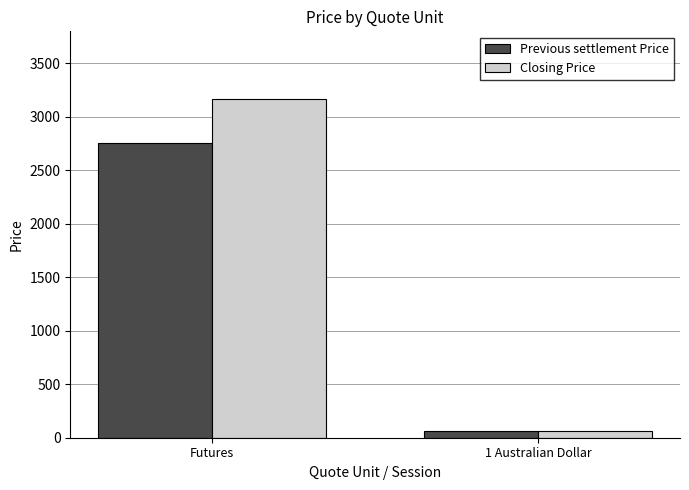

What is the total value across all series at 1 Australian Dollar?

134.4